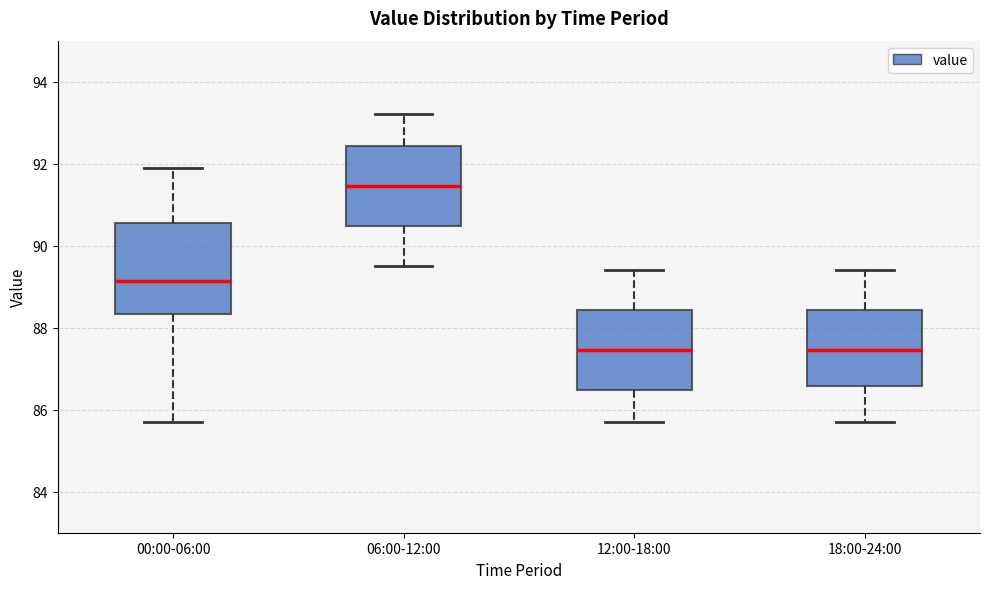

Reading left to right, read every box against the y-axis: the position of its median line, the range the box covers, and the ends of its whiskers. The values are not printed on the chart, so give them approximately, as read against the axis.

00:00-06:00: median 89.2, box 88.4 to 90.6, whiskers 85.8 to 92.0
06:00-12:00: median 91.4, box 90.4 to 92.4, whiskers 89.6 to 93.2
12:00-18:00: median 87.4, box 86.4 to 88.4, whiskers 85.8 to 89.4
18:00-24:00: median 87.4, box 86.6 to 88.4, whiskers 85.8 to 89.4